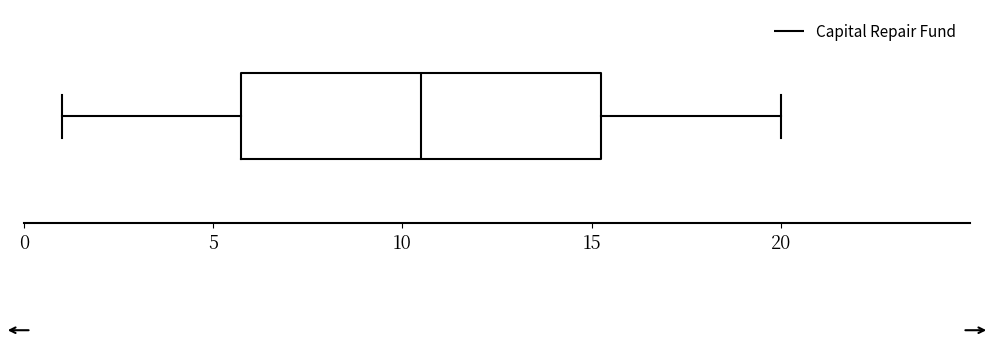

Read this box plot against the x-axis: the position of the median line, the range covered by the box, and the ends of both whiskers. The values are not printed on the chart, so give them approximately, as read against the axis.

median 10.5, box 6.0 to 15.5, whiskers 1.0 to 20.0